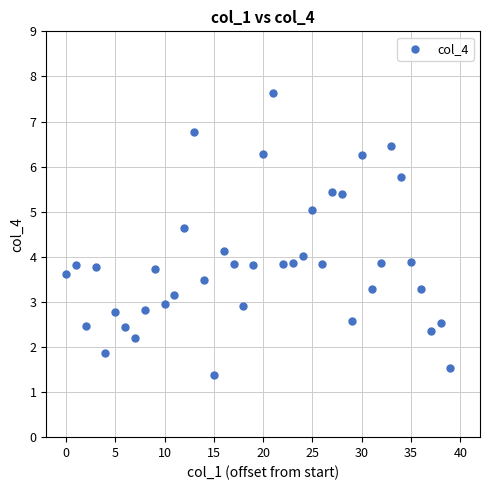

What is the range of Y values (max minus min)?

6.3